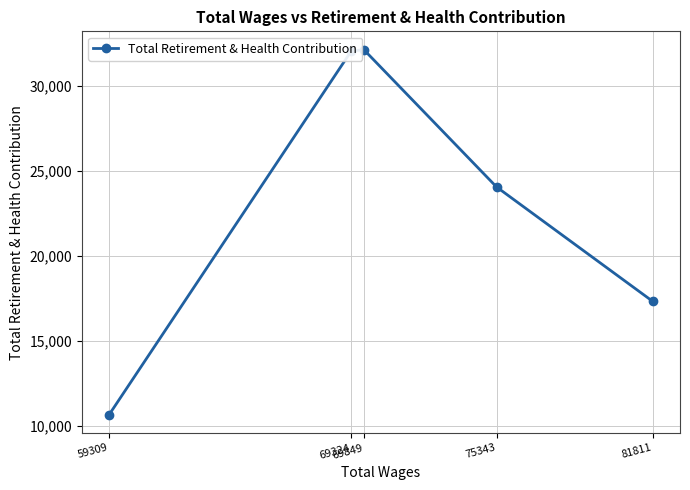

What is the maximum value shown in the chart?

32124